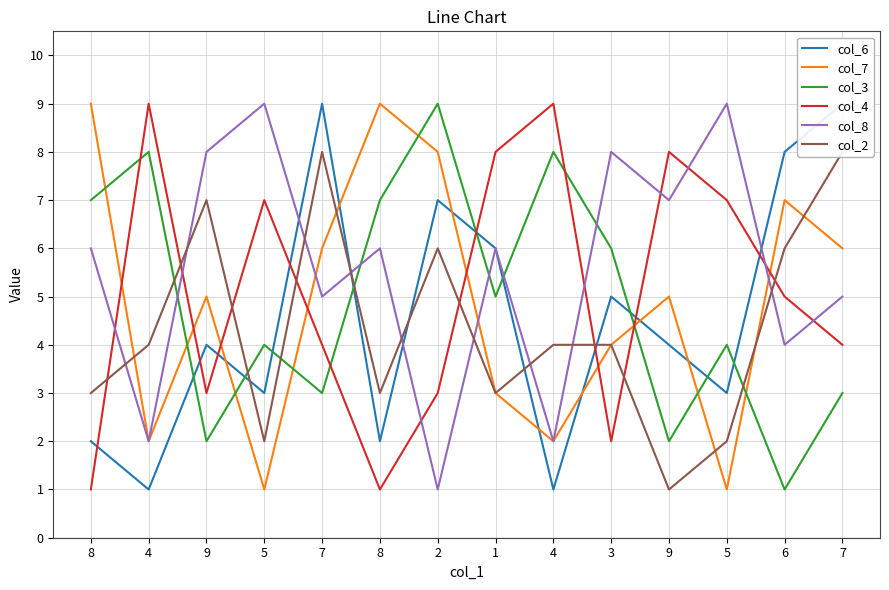

How many series are shown in this chart?

6